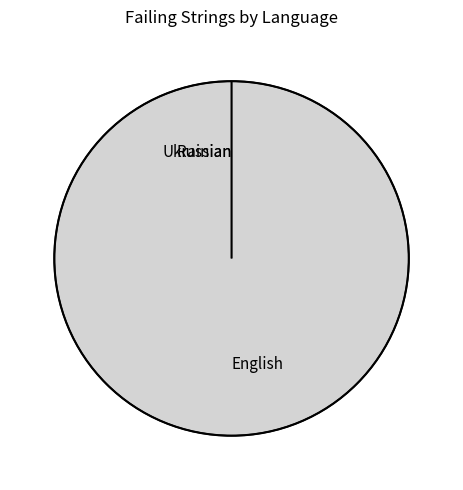

To the nearest percent, what is the average slice percentage?

33%